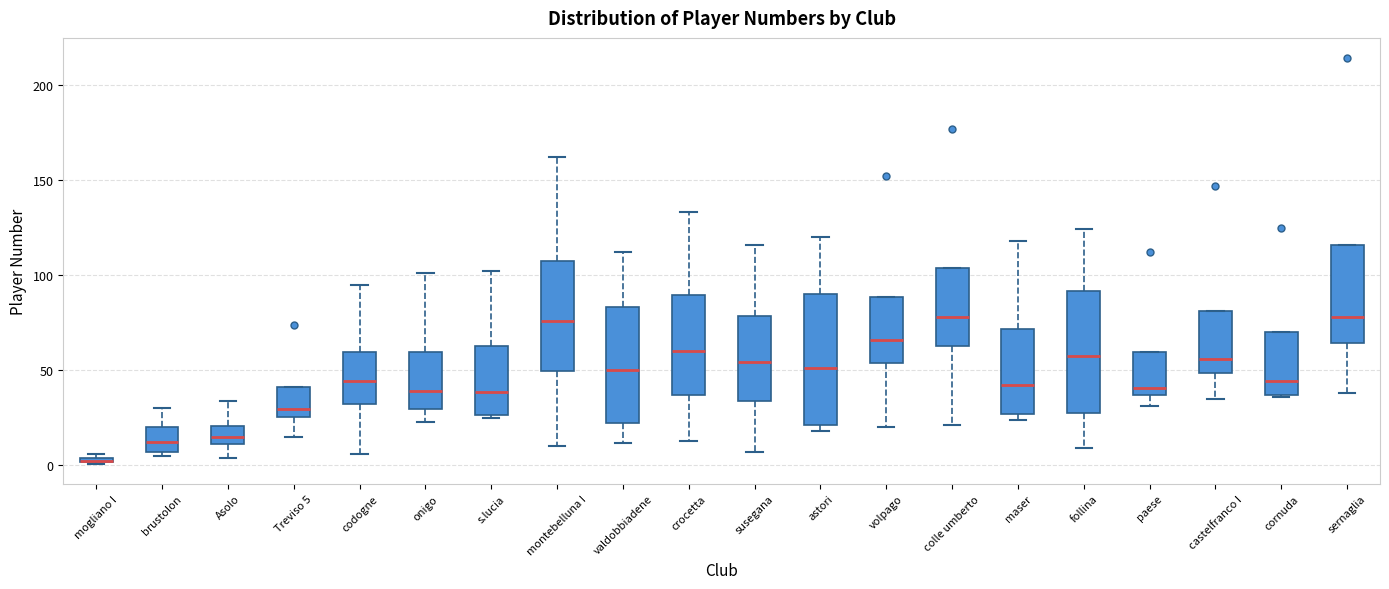

Where does the median line of the box for volpago sit on the y-axis? The values are not printed on the chart, so give them approximately, as read against the axis.

65